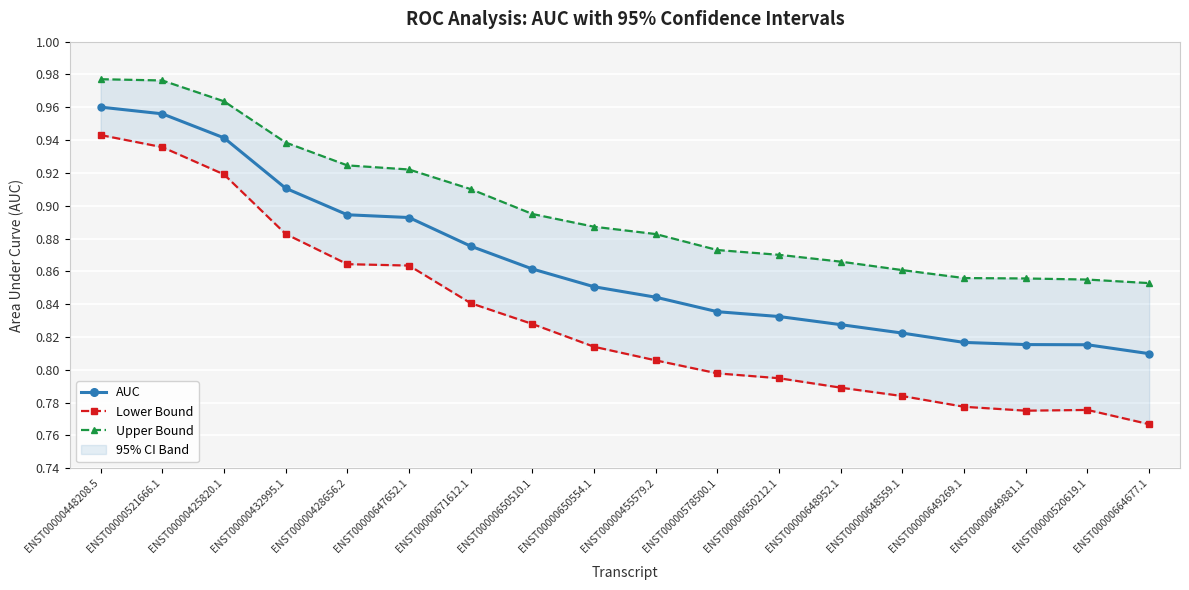

Between ENST00000650510.1 and ENST00000520619.1, which is larger?

ENST00000650510.1